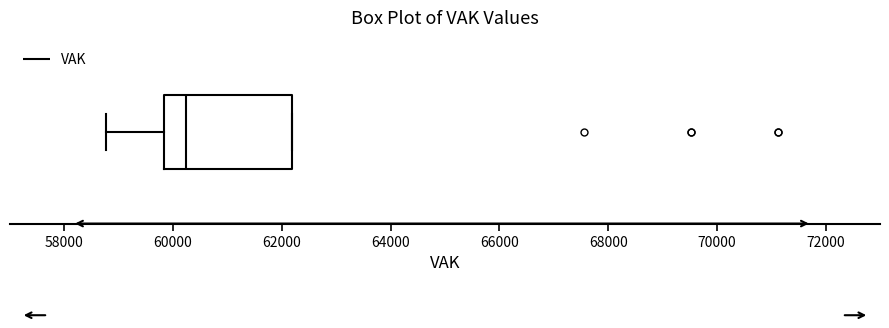

Where is the left edge of the box on the x-axis? The values are not printed on the chart, so give them approximately, as read against the axis.

59800